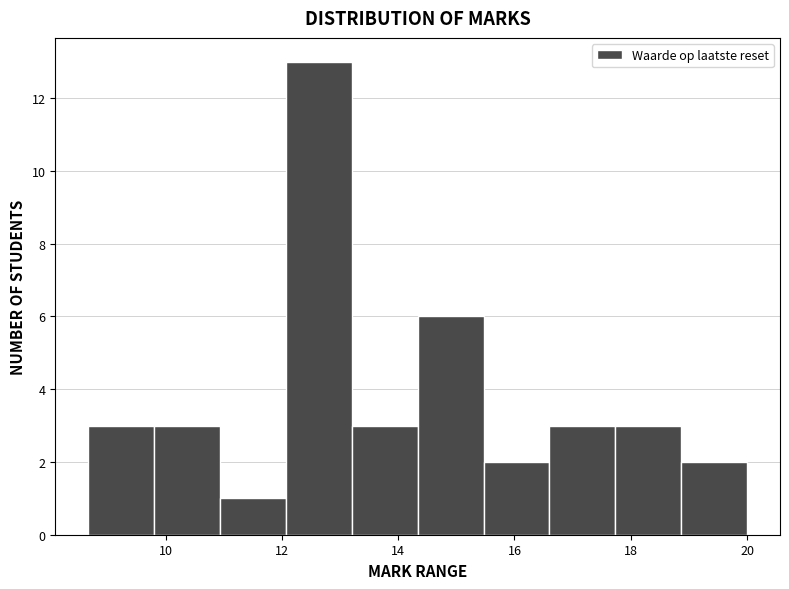

Reading left to right, transcribe this chart: for each bar, give the range it covers on the x-axis and its height. Neither the bar edges nor the heights are printed on the chart, so give them approximately, as read against the axes.

8.6 to 9.8: 3
9.8 to 11.0: 3
11.0 to 12.0: 1
12.0 to 13.2: 13
13.2 to 14.4: 3
14.4 to 15.4: 6
15.4 to 16.6: 2
16.6 to 17.8: 3
17.8 to 18.8: 3
18.8 to 20.0: 2